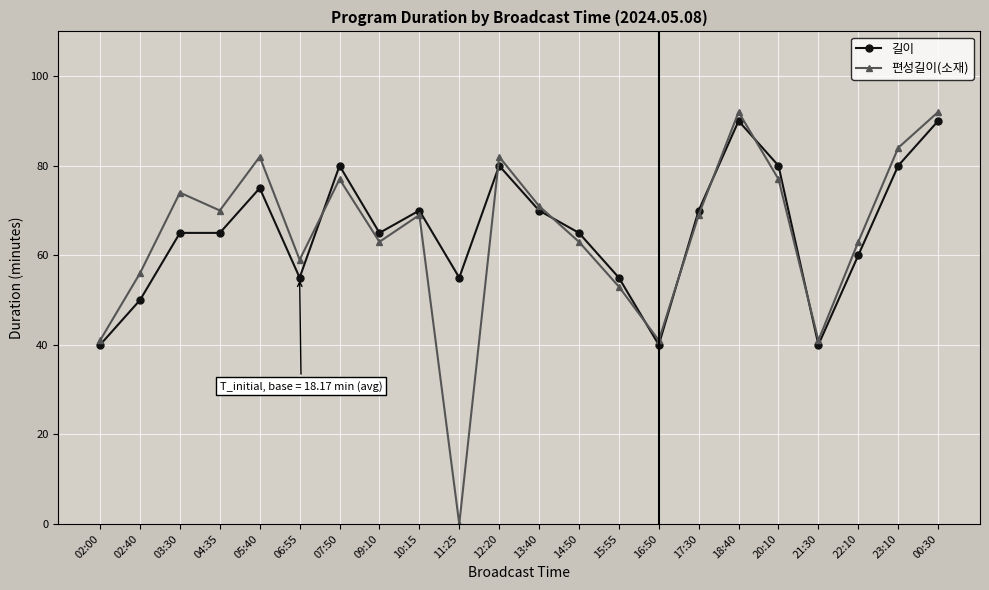

What value does the 길이 series have at 10:15?

70